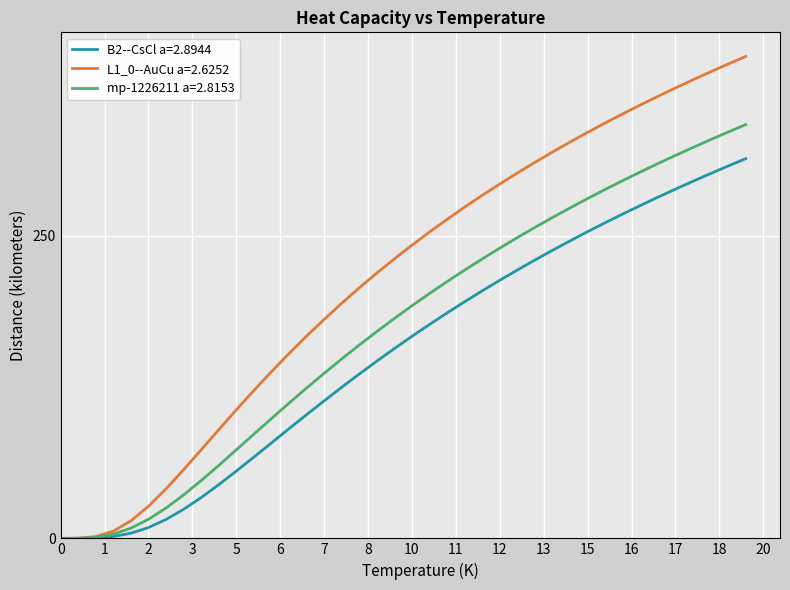

Does the chart display data point markers on the line(s)?

No